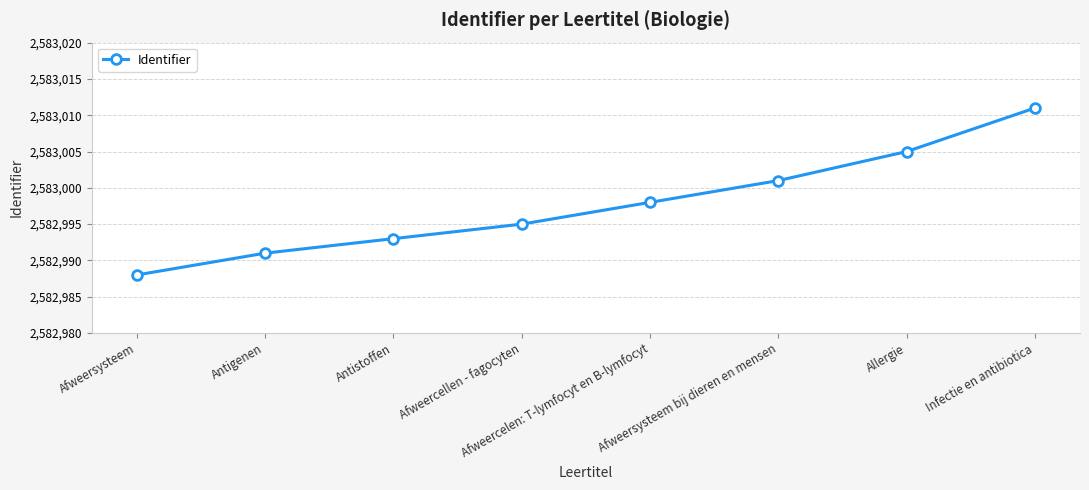

What is the approximate value at Afweercelen: T-lymfocyt en B-lymfocyt?

2582998